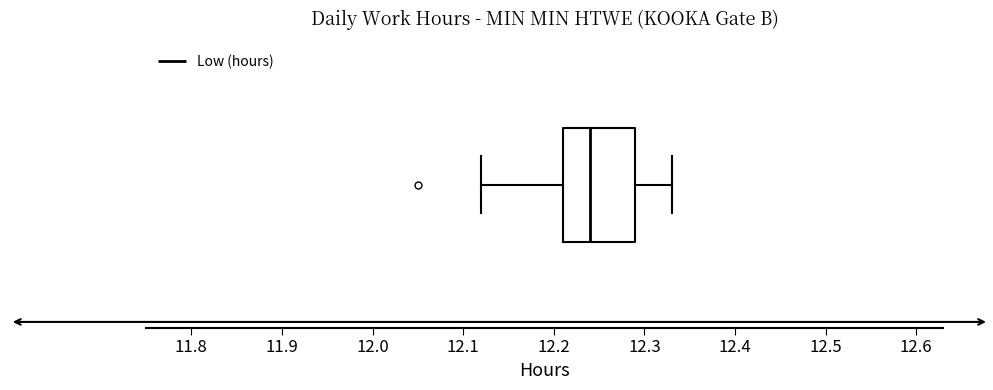

Read this box plot against the x-axis: the position of the median line, the range covered by the box, and the ends of both whiskers. The values are not printed on the chart, so give them approximately, as read against the axis.

median 12.24, box 12.21 to 12.29, whiskers 12.12 to 12.33